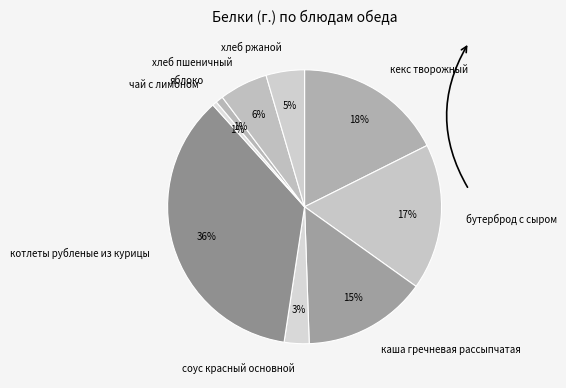

To the nearest percent, what is the average slice percentage?

11%